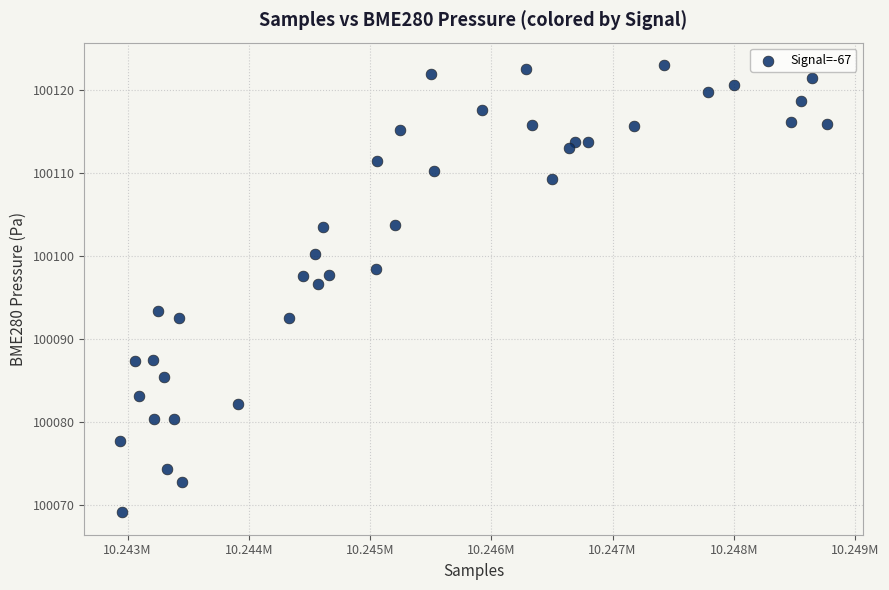

What is the range of X values (max minus min)?

5836.0